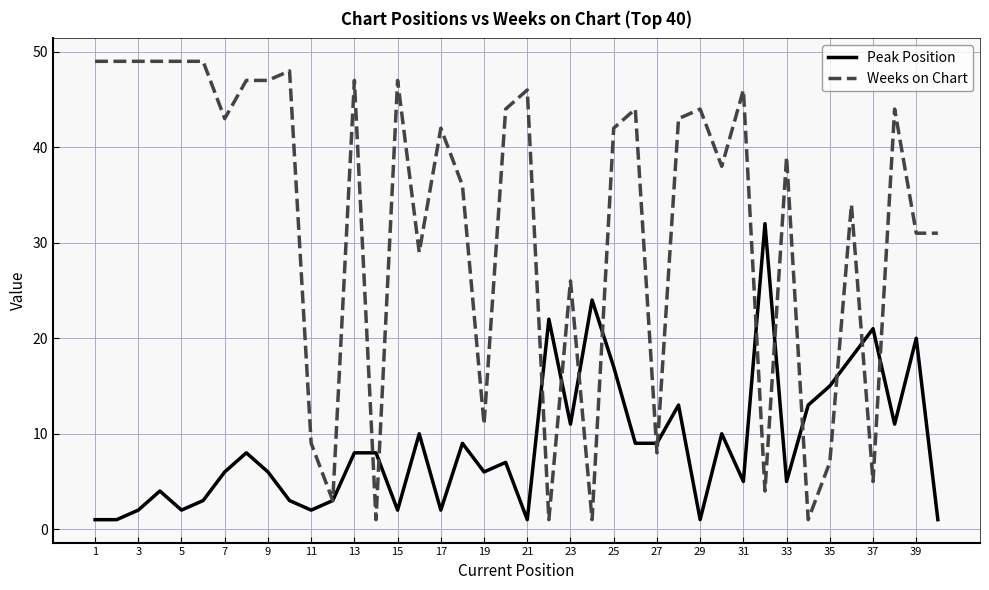

Which series has the largest range (max minus min)?

Weeks on Chart